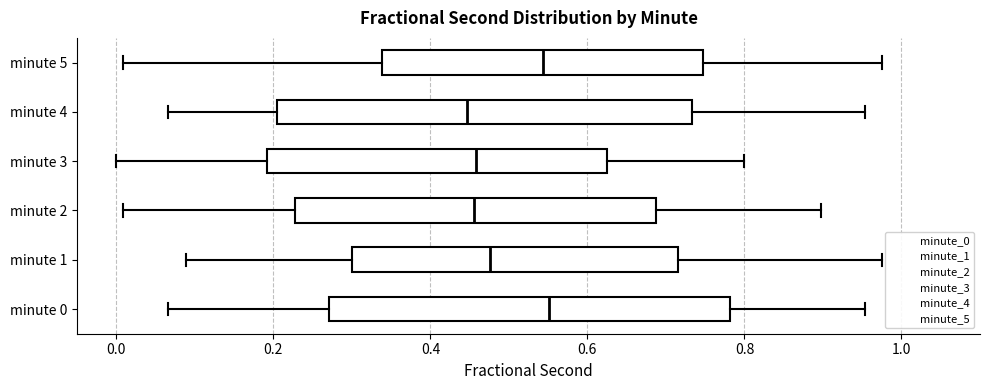

Reading bottom to top, read every box against the x-axis: the position of its median line, the range the box covers, and the ends of its whiskers. The values are not printed on the chart, so give them approximately, as read against the axis.

minute 0: median 0.56, box 0.28 to 0.78, whiskers 0.06 to 0.96
minute 1: median 0.48, box 0.30 to 0.72, whiskers 0.08 to 0.98
minute 2: median 0.46, box 0.22 to 0.68, whiskers 0.00 to 0.90
minute 3: median 0.46, box 0.20 to 0.62, whiskers 0.00 to 0.80
minute 4: median 0.44, box 0.20 to 0.74, whiskers 0.06 to 0.96
minute 5: median 0.54, box 0.34 to 0.74, whiskers 0.00 to 0.98